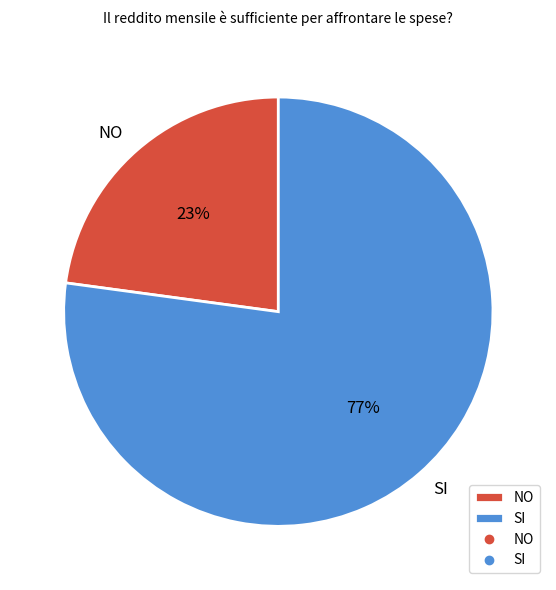

To the nearest percent, what portion does NO represent?

23%